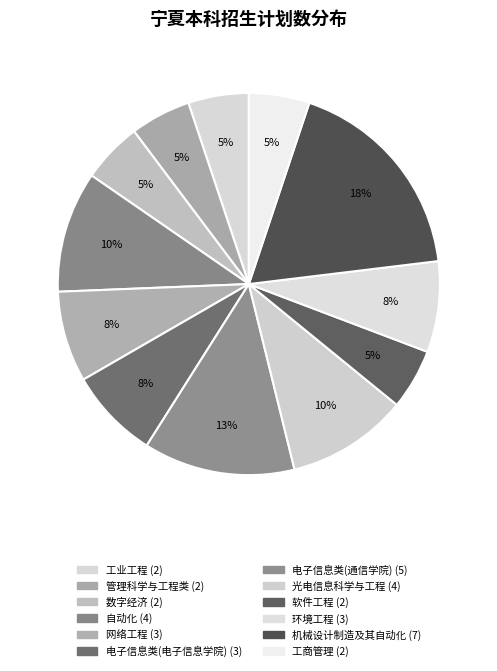

Count the number of slices in the pie.

12